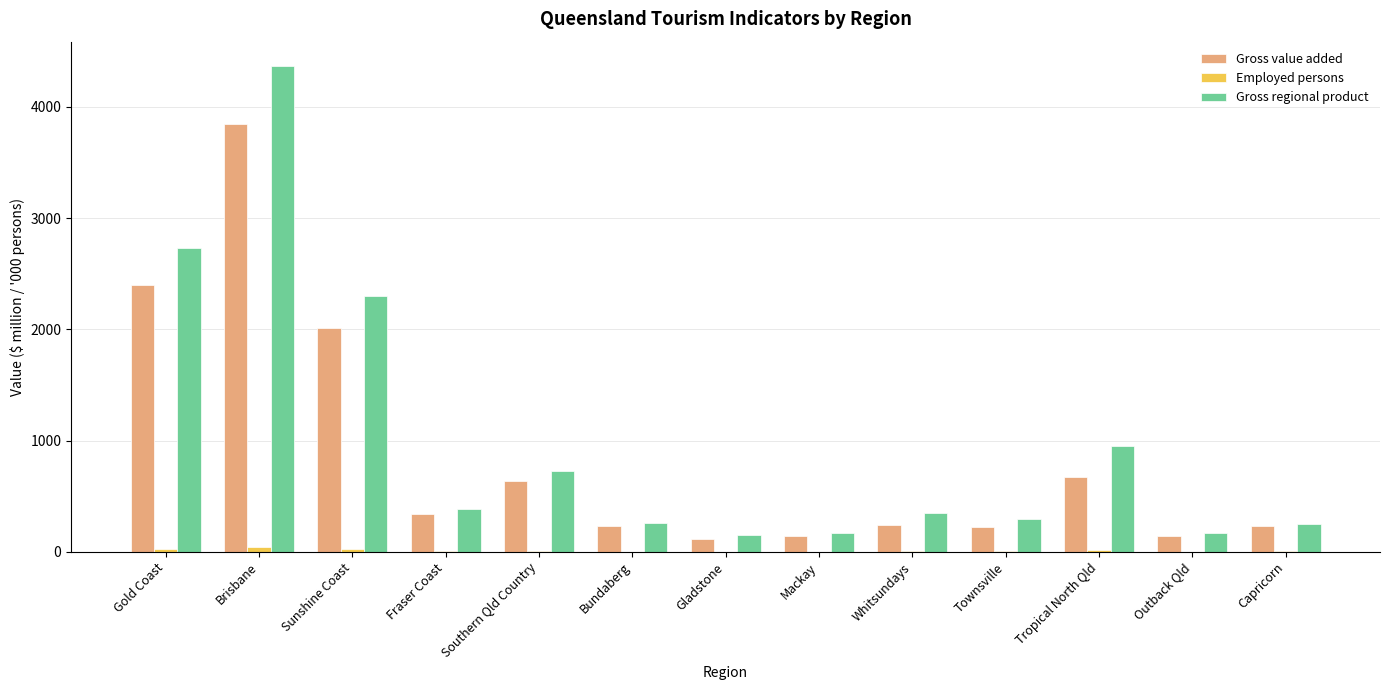

At which category is the sum across all series the highest?

Brisbane